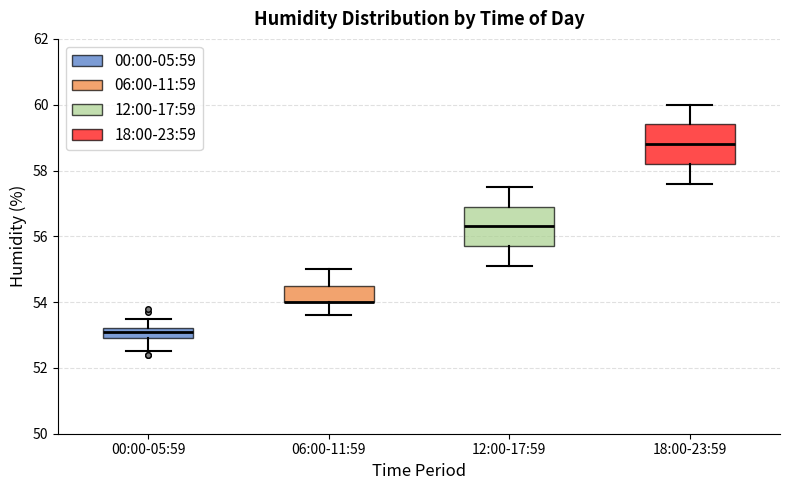

Reading left to right, read every box against the y-axis: the position of its median line, the range the box covers, and the ends of its whiskers. The values are not printed on the chart, so give them approximately, as read against the axis.

00:00-05:59: median 53.2 (just below the box's upper edge), box 53.0 to 53.2, whiskers 52.6 to 53.6
06:00-11:59: median 54.0 (drawn on the box's lower edge), box 54.0 to 54.6, whiskers 53.6 to 55.0
12:00-17:59: median 56.4, box 55.8 to 57.0, whiskers 55.2 to 57.6
18:00-23:59: median 58.8, box 58.2 to 59.4, whiskers 57.6 to 60.0